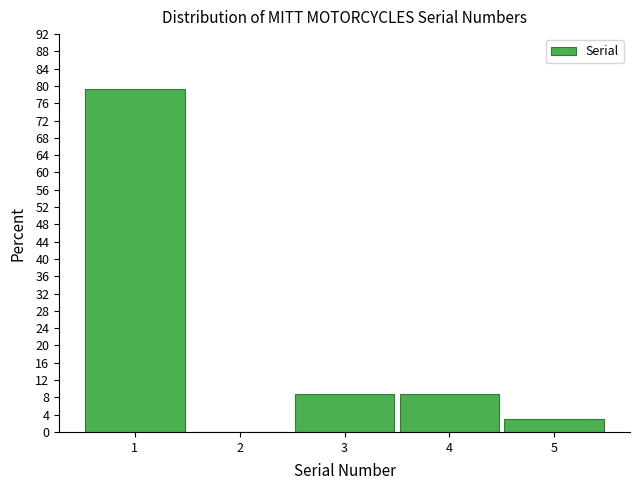

How tall is the bar that spans 0.5 to 1.5 on the x-axis? The values are not printed on the chart, so give them approximately, as read against the axis.

79.5